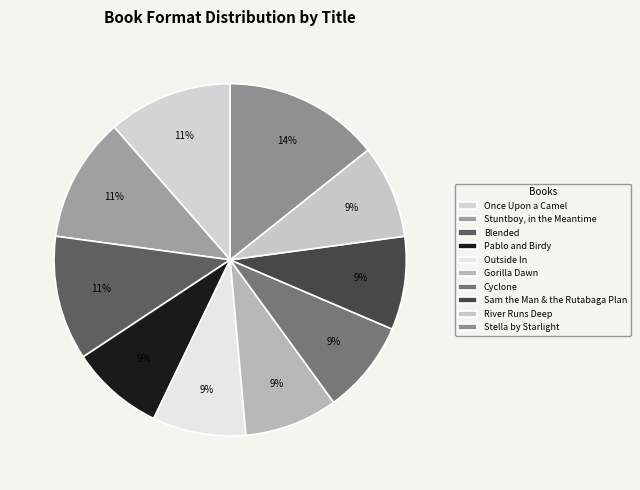

To the nearest percent, what percentage of the pie is Blended?

11%